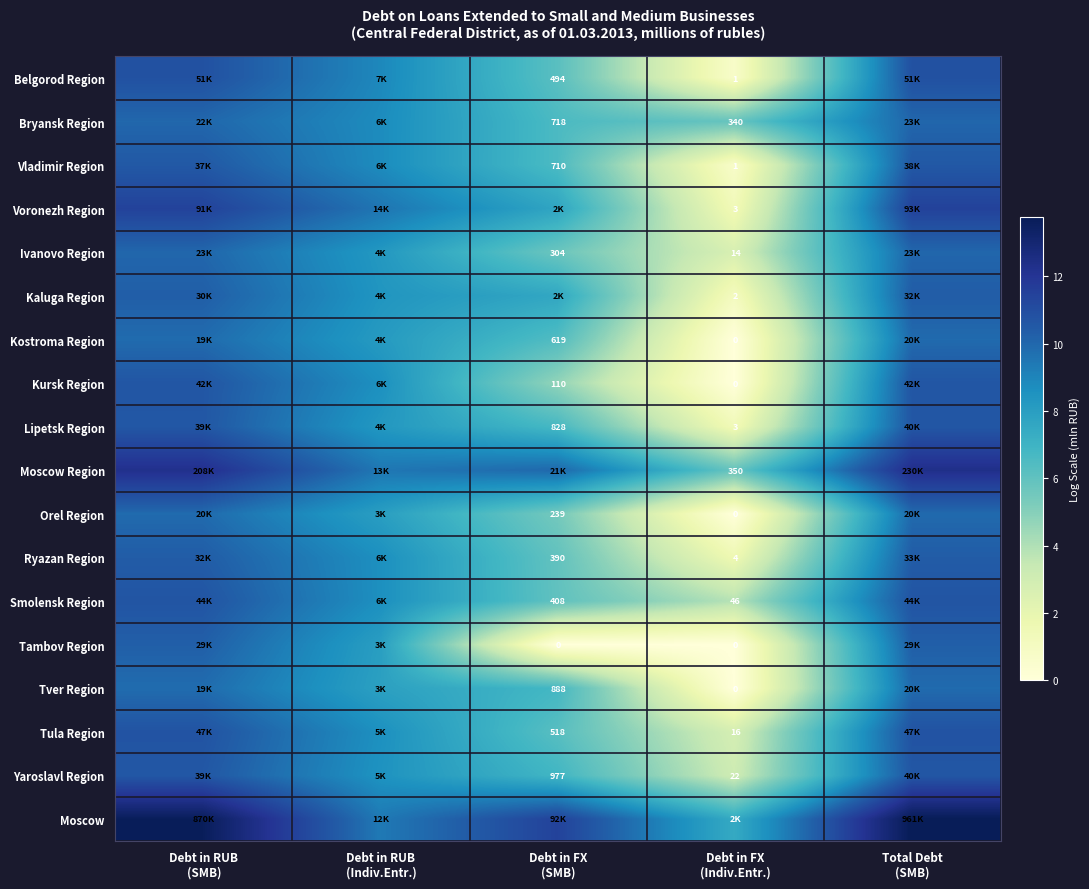

What is the sum of the Bryansk Region values at Debt in FX (Indiv.Entr.) and Total Debt (SMB)?

15.9